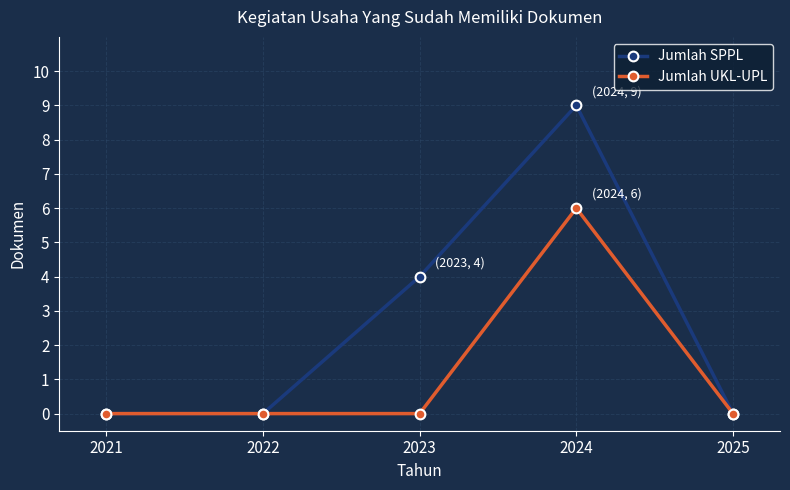

Where is the first local maximum for Jumlah SPPL?

2024